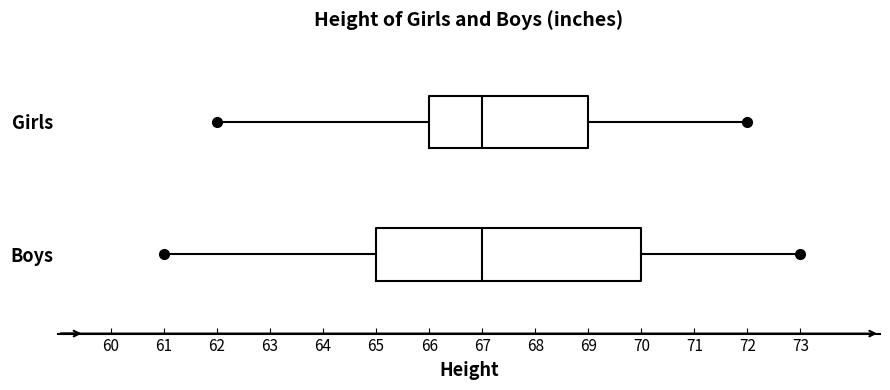

Where does the median line of the box for Girls sit on the x-axis? The values are not printed on the chart, so give them approximately, as read against the axis.

67